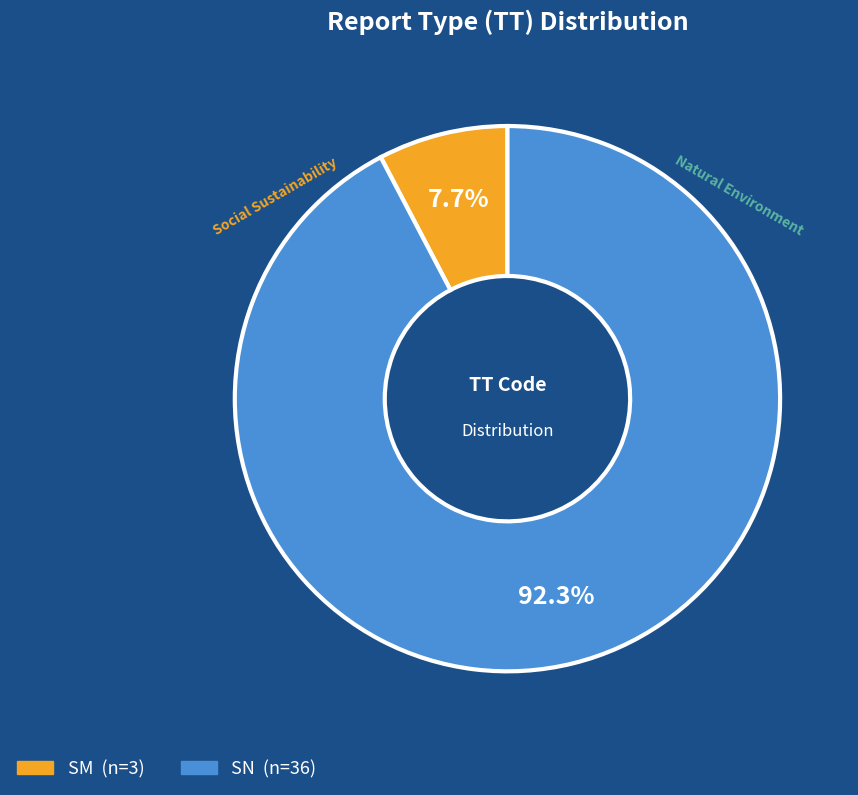

Does any single category account for the majority?

Yes